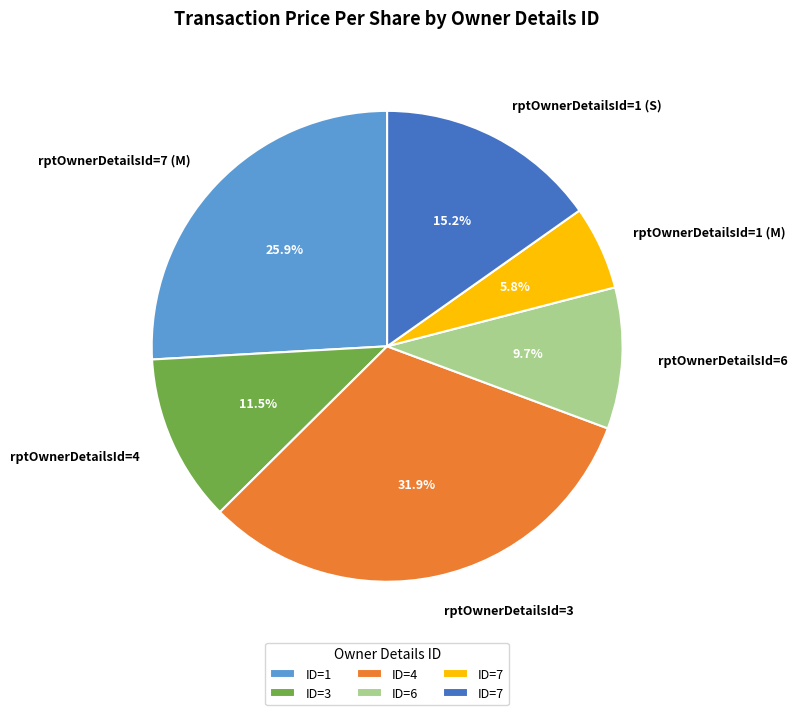

How many slices are in this pie chart?

6